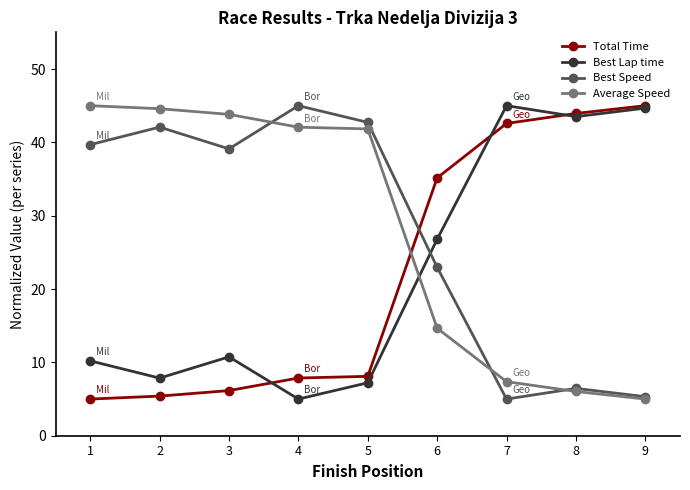

What is the difference between the second highest and second lowest values in the Best Lap time series?

37.5